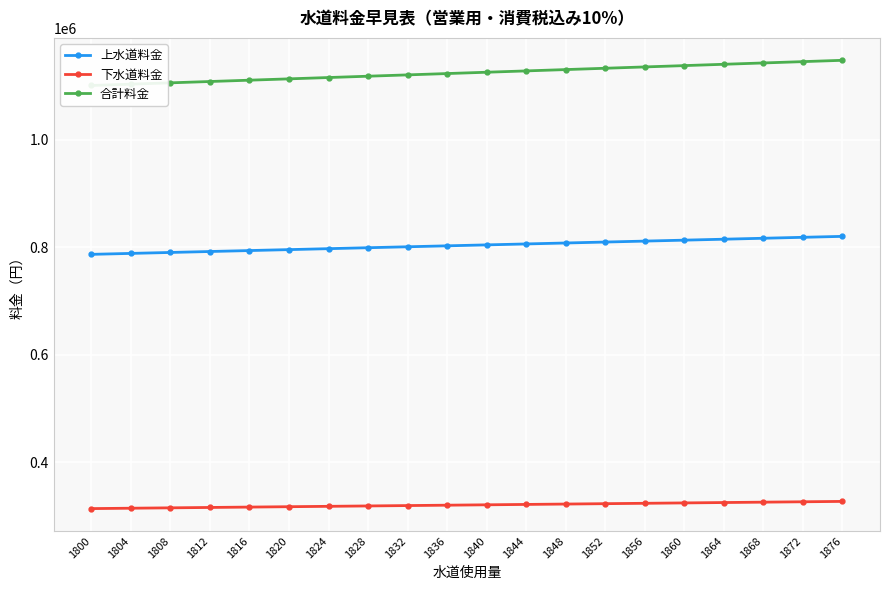

True or false: 上水道料金 has more than 0 interior local peaks.

False